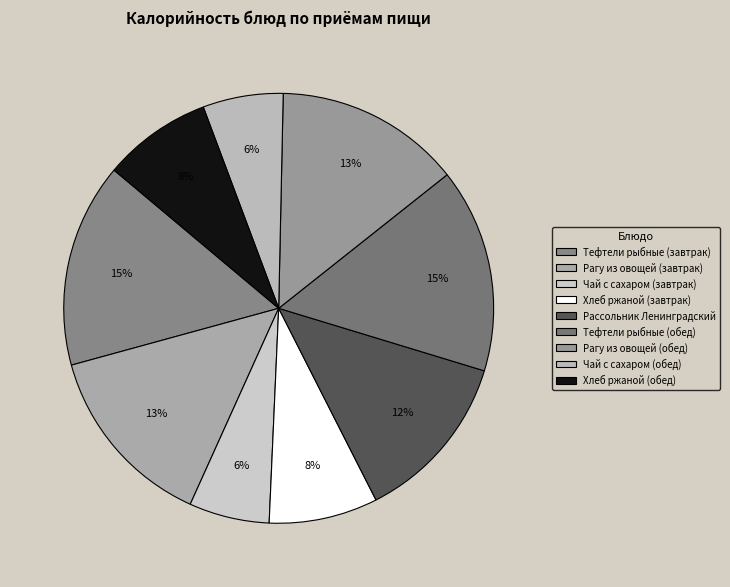

To the nearest percent, what is the combined percentage of Хлеб ржаной (завтрак) and Чай с сахаром (завтрак)?

14%